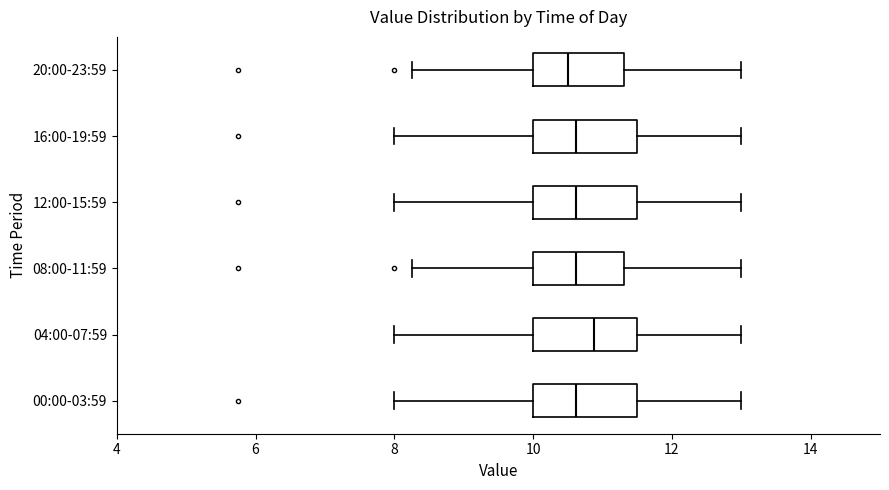

Reading bottom to top, transcribe this box plot: for each box, give where its median line is, the range the box spans, and where its two whiskers end, as read against the x-axis. The values are not printed on the chart, so give them approximately, as read against the axis.

00:00-03:59: median 10.6, box 10.0 to 11.6, whiskers 8.0 to 13.0
04:00-07:59: median 10.8, box 10.0 to 11.6, whiskers 8.0 to 13.0
08:00-11:59: median 10.6, box 10.0 to 11.4, whiskers 8.2 to 13.0
12:00-15:59: median 10.6, box 10.0 to 11.6, whiskers 8.0 to 13.0
16:00-19:59: median 10.6, box 10.0 to 11.6, whiskers 8.0 to 13.0
20:00-23:59: median 10.6, box 10.0 to 11.4, whiskers 8.2 to 13.0